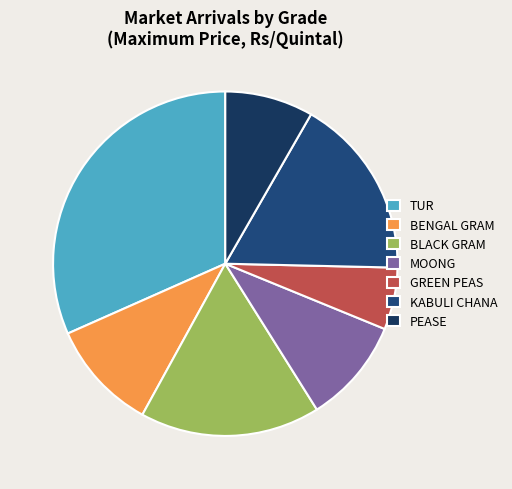

To the nearest percent, what portion does TUR represent?

32%